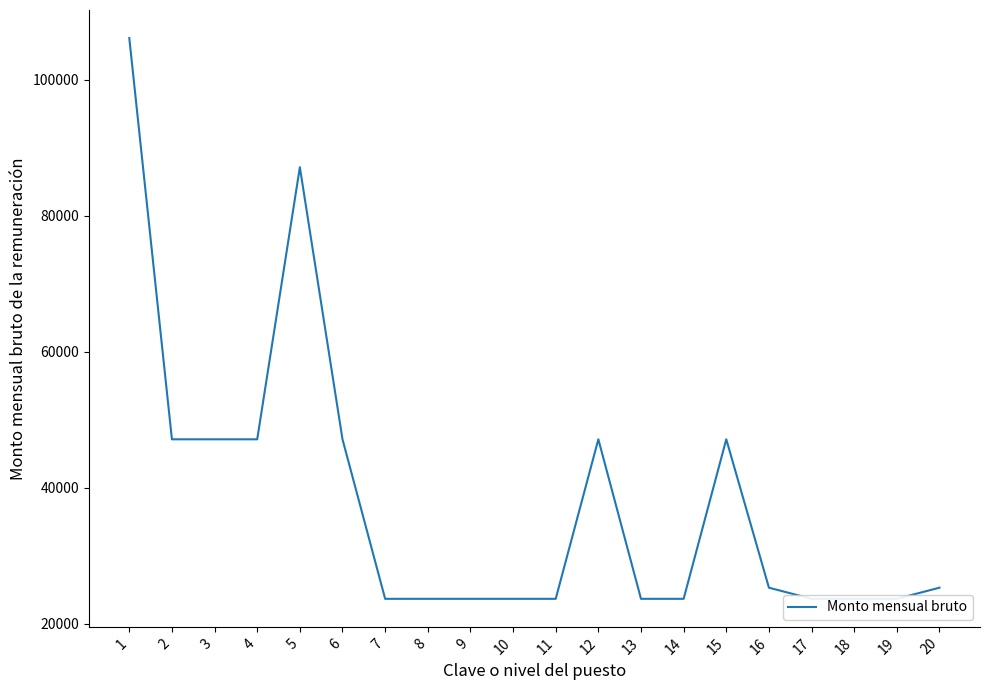

What is the minimum value shown in the chart?

23644.7